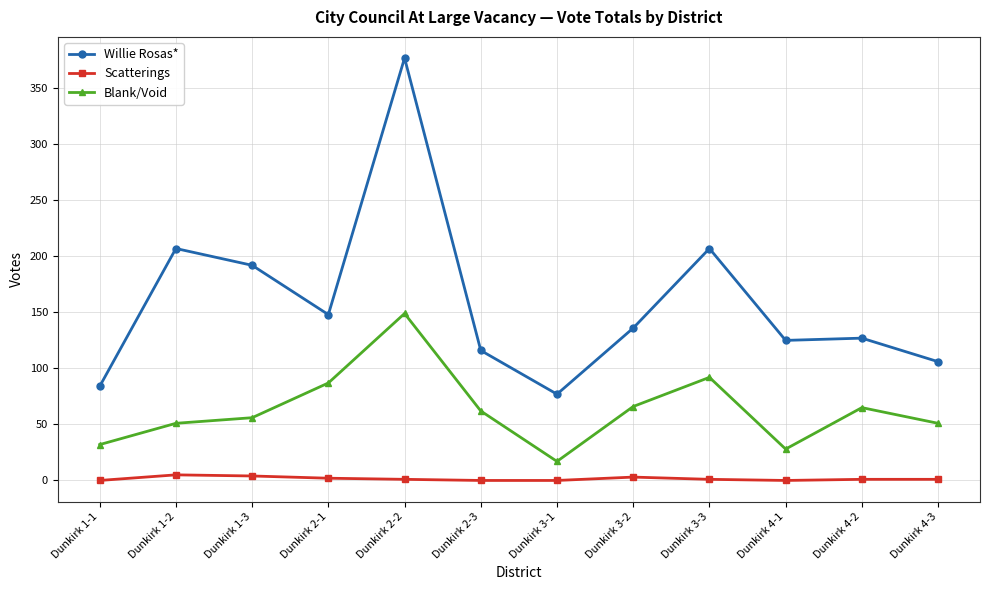

What is the spread (max minus min) of values at Dunkirk 4-3?

105